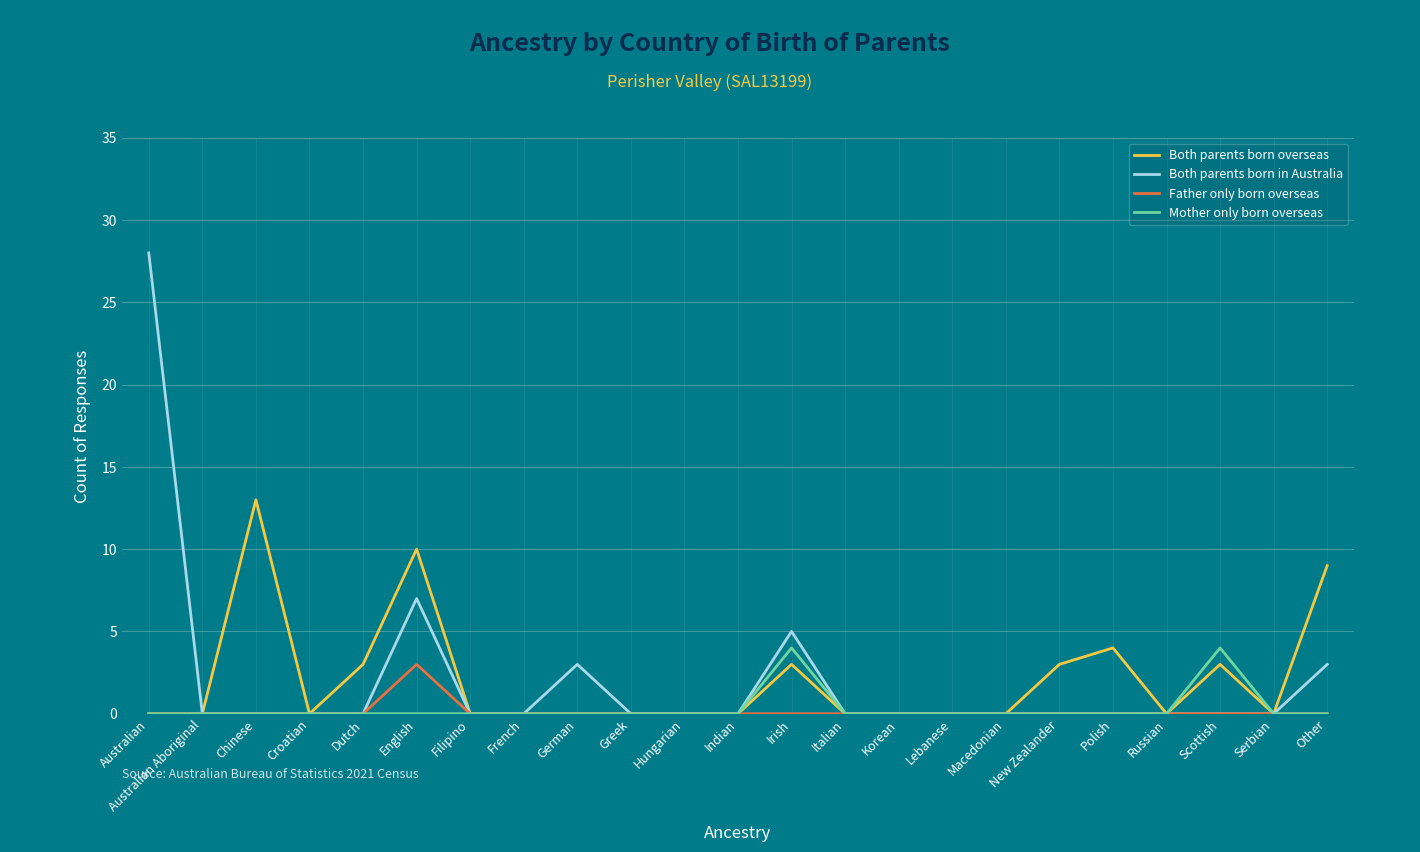

What is the average value of the Both parents born in Australia series?

2